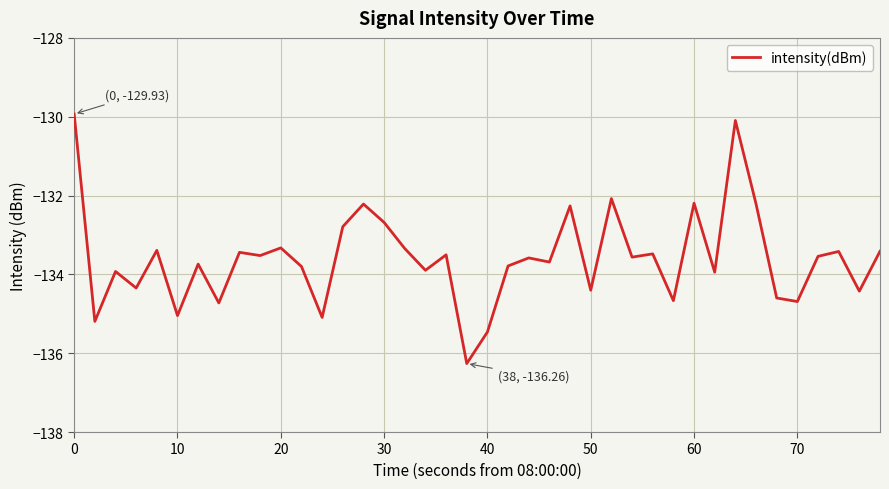

How many lines are shown in the chart?

1